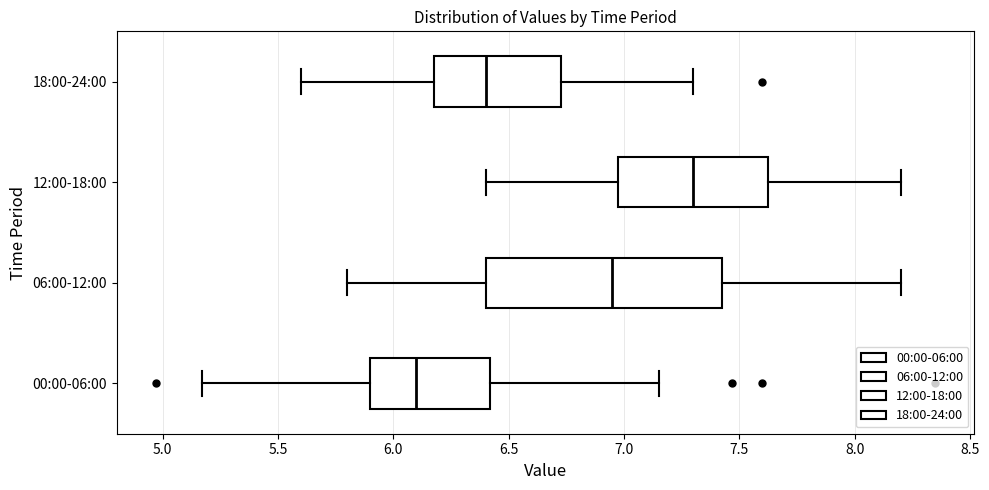

Reading bottom to top, transcribe this box plot: for each box, give where its median line is, the range the box spans, and where its two whiskers end, as read against the x-axis. The values are not printed on the chart, so give them approximately, as read against the axis.

00:00-06:00: median 6.10, box 5.90 to 6.40, whiskers 5.15 to 7.15
06:00-12:00: median 6.95, box 6.40 to 7.45, whiskers 5.80 to 8.20
12:00-18:00: median 7.30, box 7.00 to 7.65, whiskers 6.40 to 8.20
18:00-24:00: median 6.40, box 6.20 to 6.75, whiskers 5.60 to 7.30